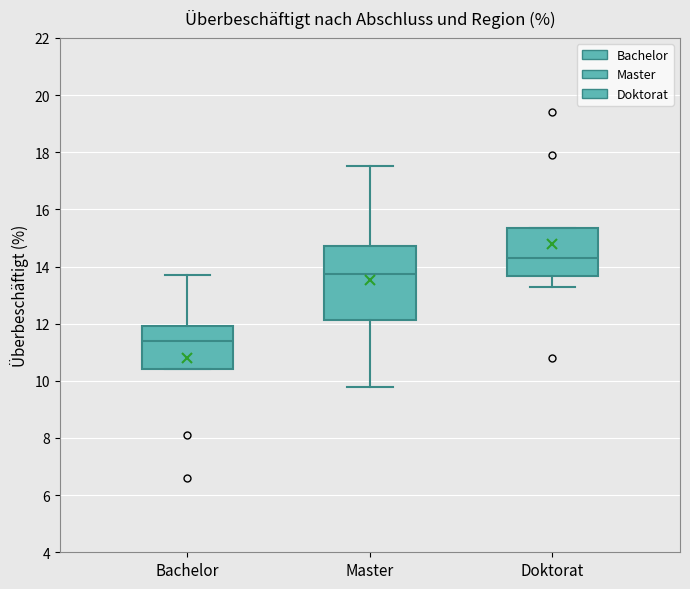

Reading left to right, transcribe this box plot: for each box, give where its median line is, the range the box spans, and where its two whiskers end, as read against the y-axis. The values are not printed on the chart, so give them approximately, as read against the axis.

Bachelor: median 11.4, box 10.4 to 12.0, whiskers 10.4 to 13.8
Master: median 13.8, box 12.2 to 14.8, whiskers 9.8 to 17.6
Doktorat: median 14.4, box 13.6 to 15.4, whiskers 13.4 to 15.4